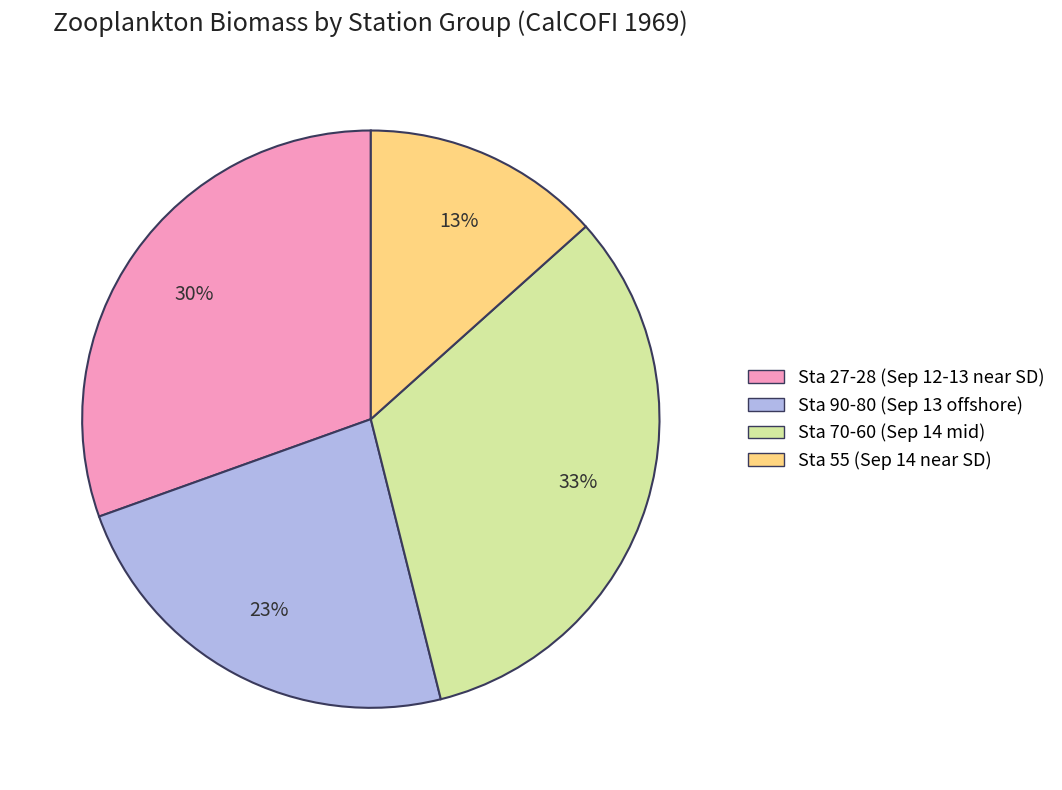

Does any single category account for the majority?

No